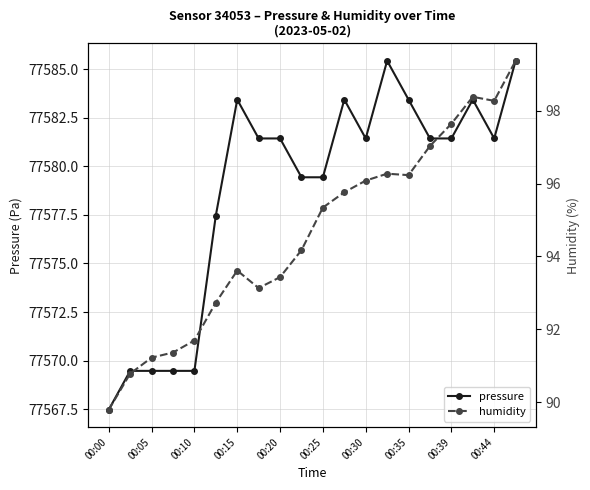

At which label does pressure first exceed 77581?

00:15